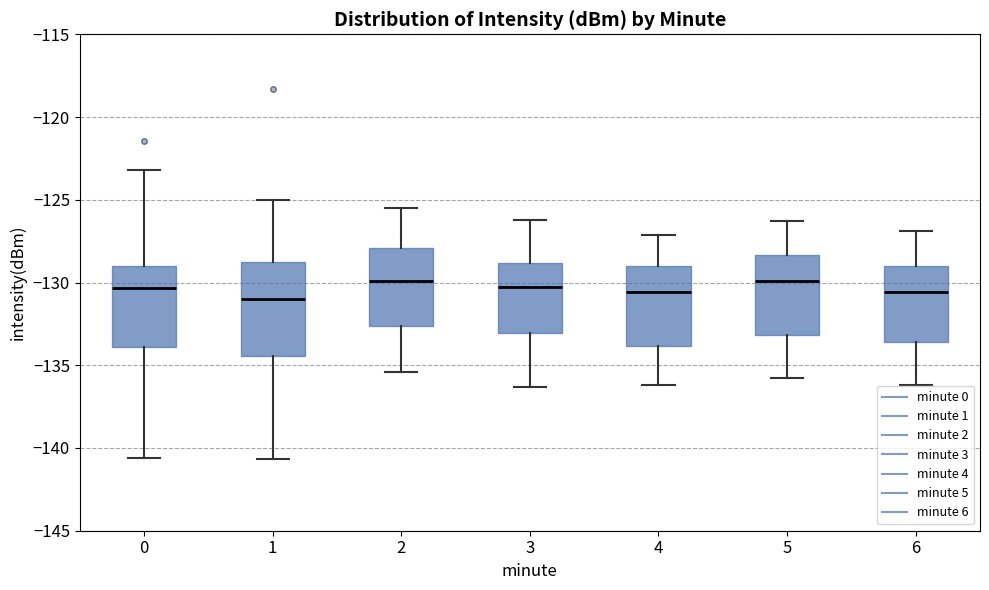

Which box is the tallest, from its lower edge to its upper edge?

1